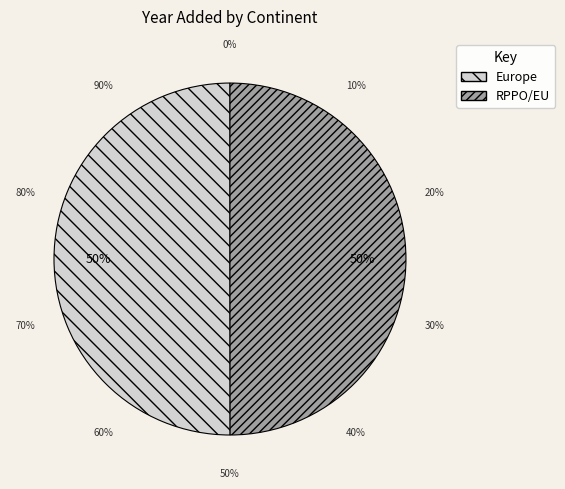

Rank the categories by value from lowest to highest.

RPPO/EU, Europe